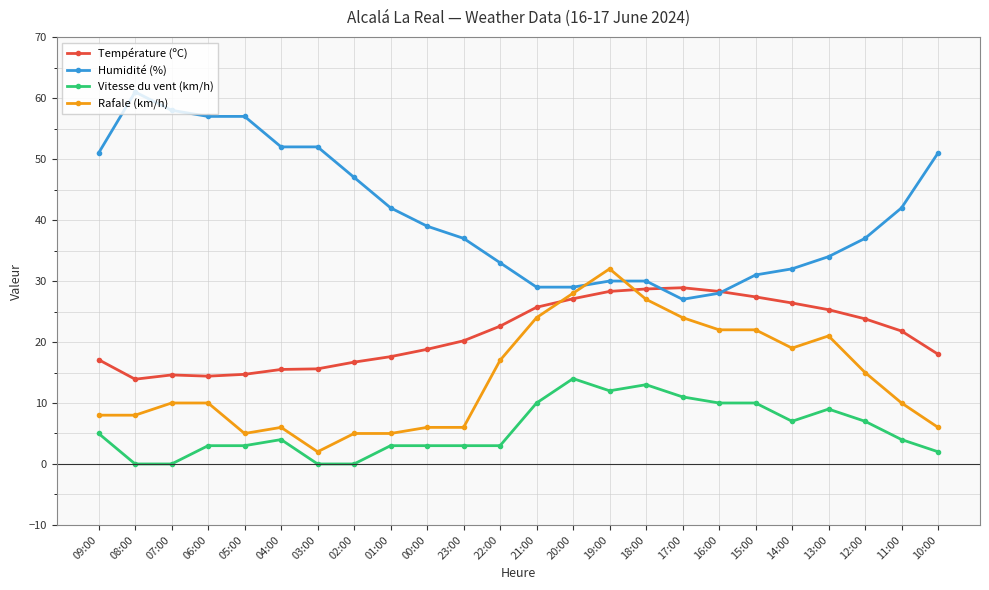

True or false: Rafale (km/h) has more than 2 points higher than both neighbors.

True